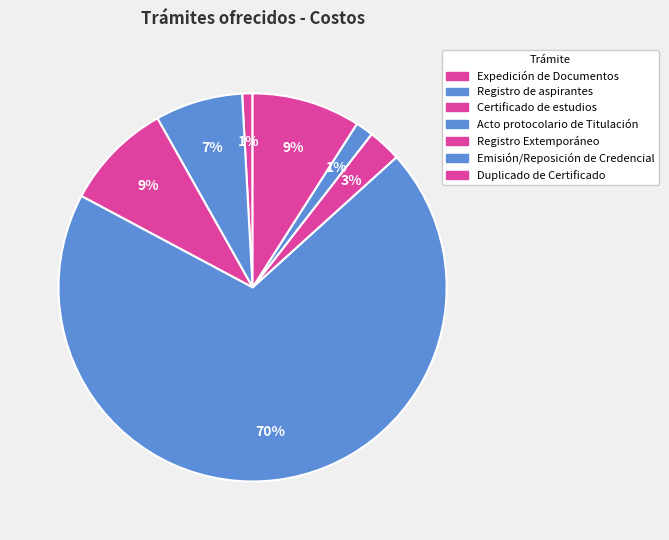

What is the largest slice in the pie chart?

Acto protocolario de Titulación